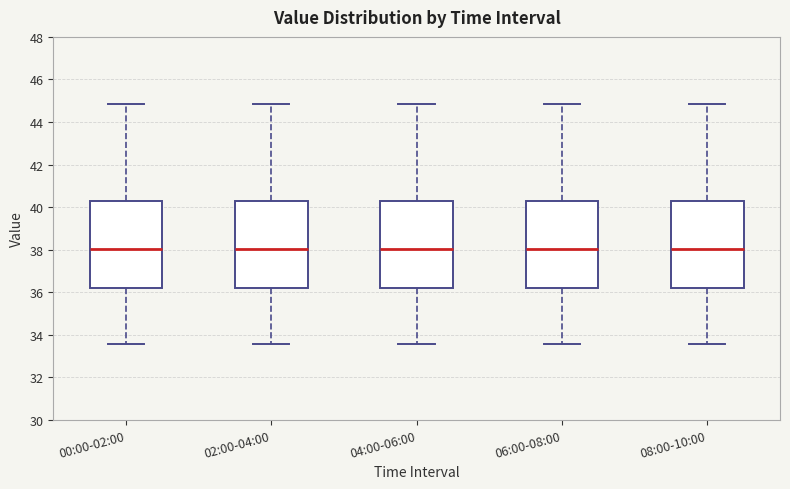

Where does the lower whisker of the box for 00:00-02:00 end on the y-axis? The values are not printed on the chart, so give them approximately, as read against the axis.

33.6